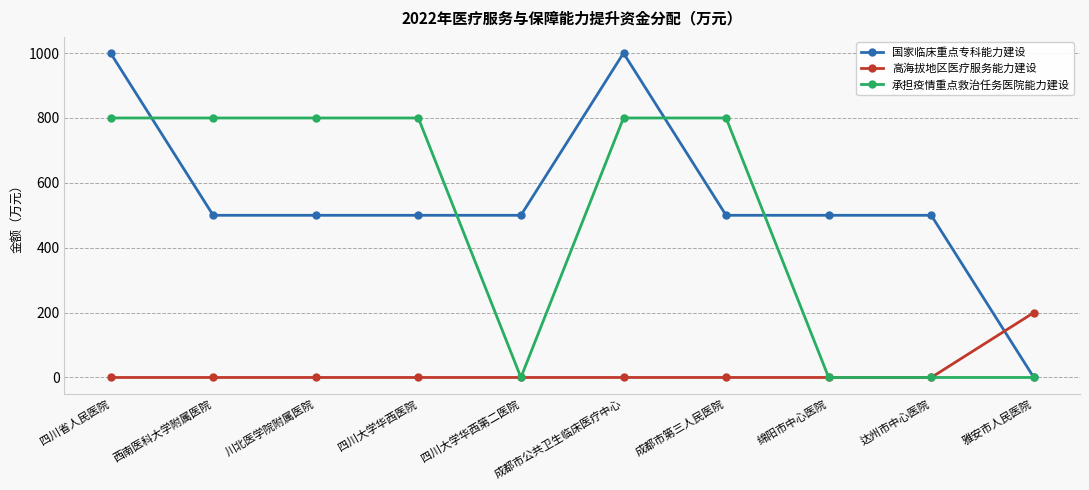

What is the difference between the highest and lowest values at 成都市第三人民医院?

800